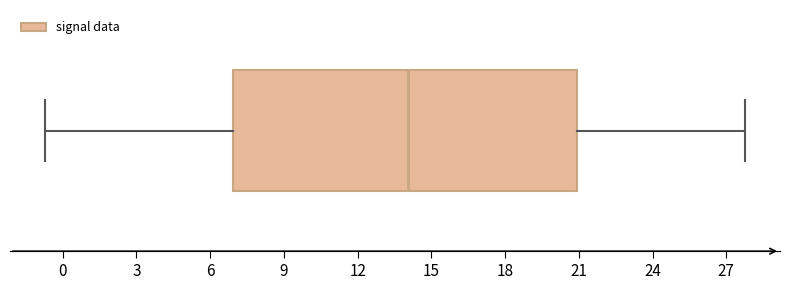

Transcribe this box plot: give where the median line is, the range the box spans, and where the two whiskers end, as read against the x-axis. The values are not printed on the chart, so give them approximately, as read against the axis.

median 14.0, box 7.0 to 21.0, whiskers -0.5 to 28.0